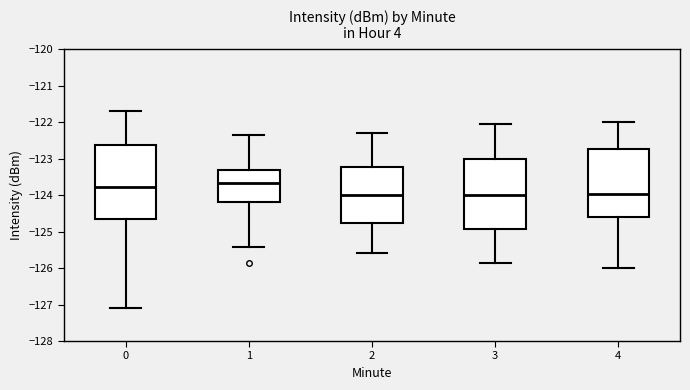

Which box is the tallest, from its lower edge to its upper edge?

0